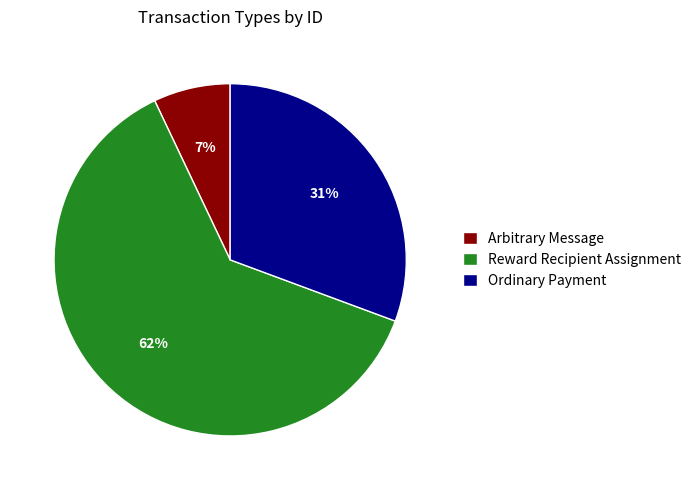

Is Reward Recipient Assignment the majority of the pie?

Yes